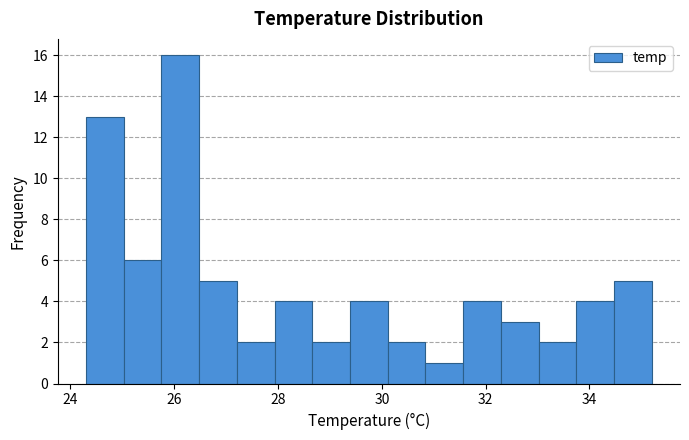

Around what value on the x-axis is the tallest bar? Give the approximate position of its centre, as read against the axis.

26.2